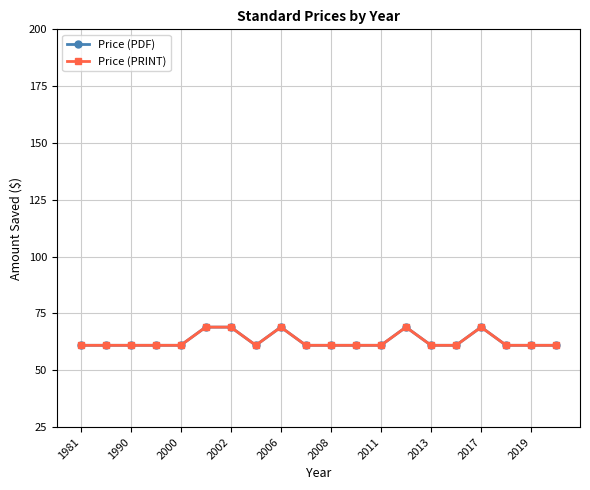

How many interior local peaks does the Price (PRINT) series have?

3